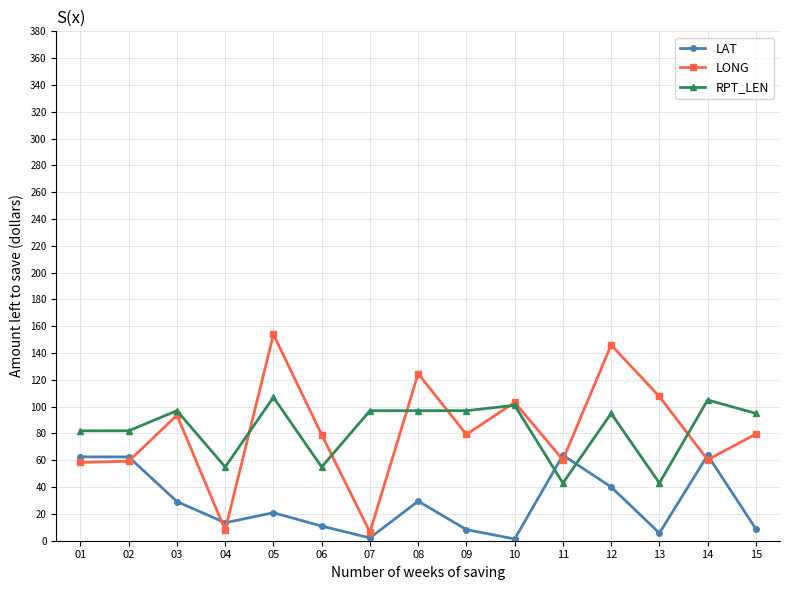

What is the lowest value of the RPT_LEN series?

43.0